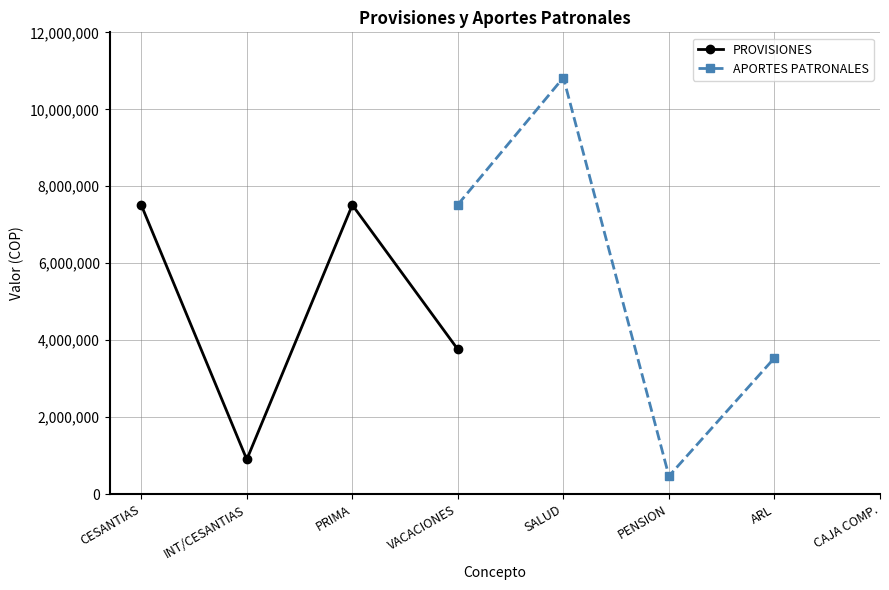

Count the number of data series in this chart.

2